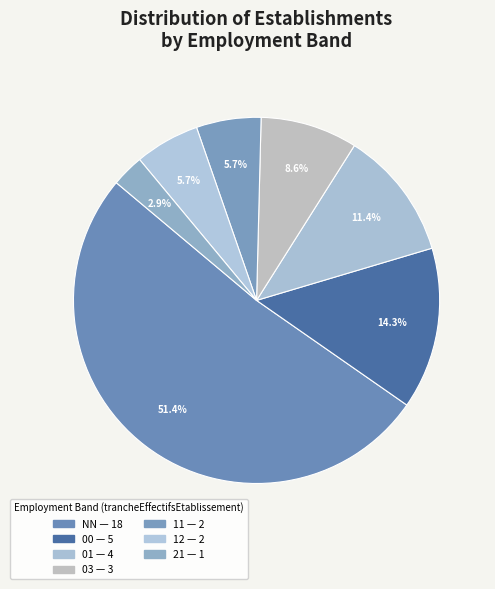

What percentage do 11 and 21 together represent?

8.6%